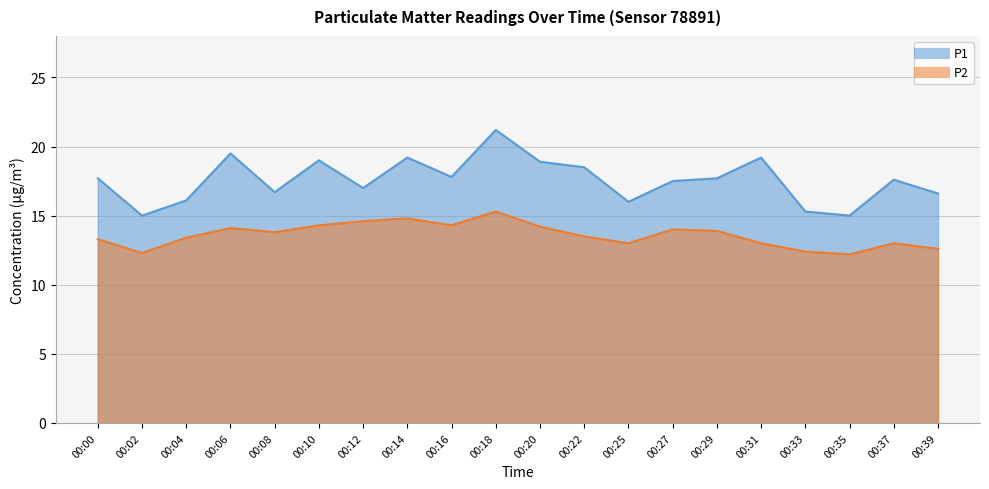

What is the value of the P1 point at the 19th from the left?

17.6